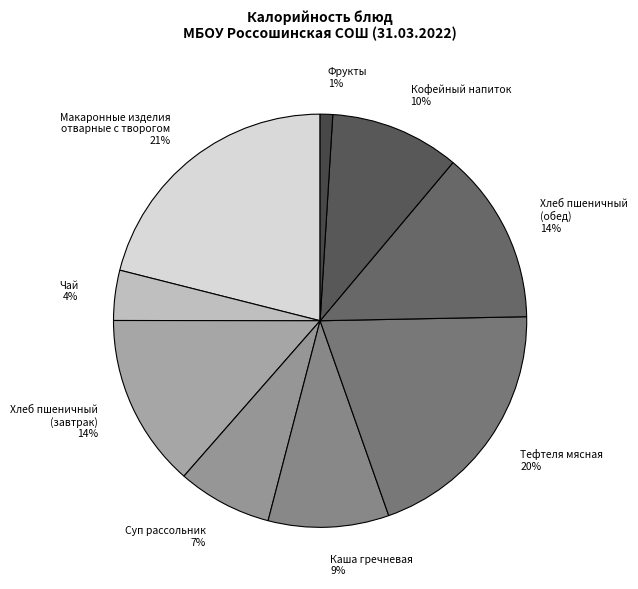

Is it true that Кофейный напиток is 10% of the pie?

True